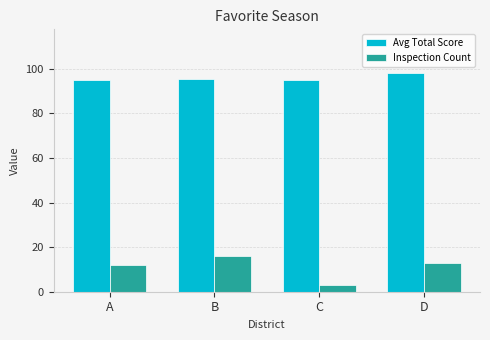

How many groups of bars are there?

4